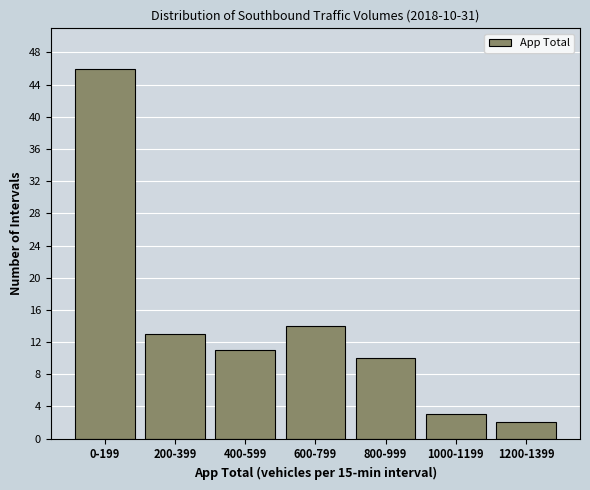

Reading left to right, list all the values displayed in this chart.

46	13	11	14	10	3	2